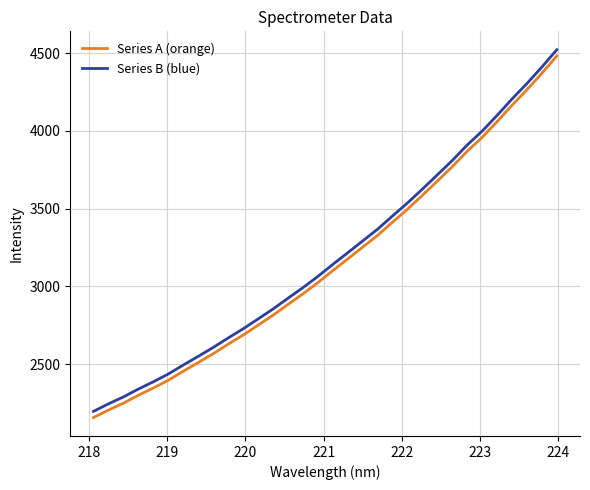

What is the average value of the Series A (orange) series?

3152.7